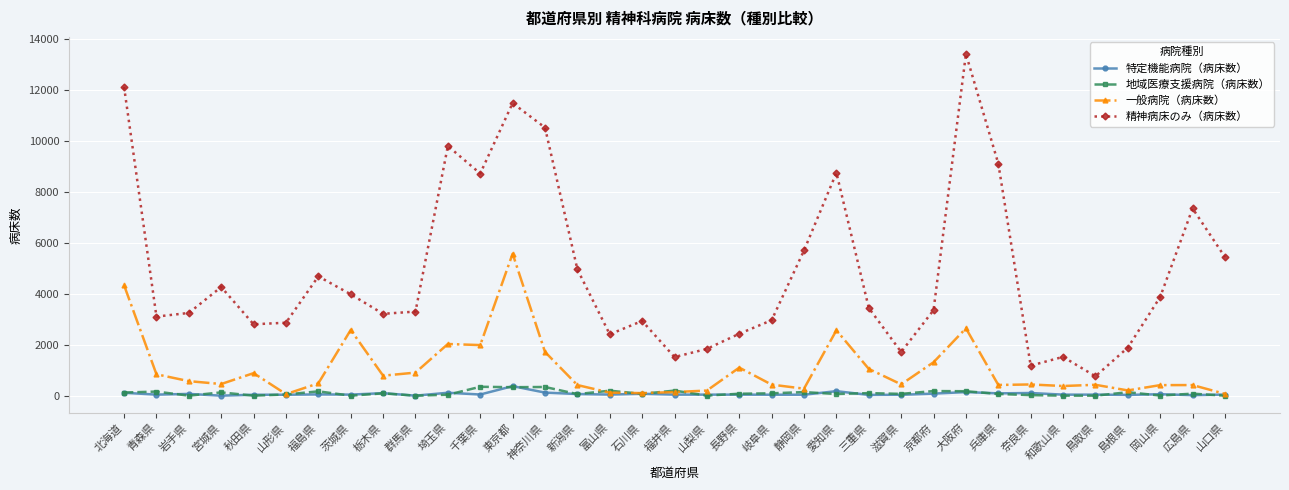

How many data points does each series have?

35